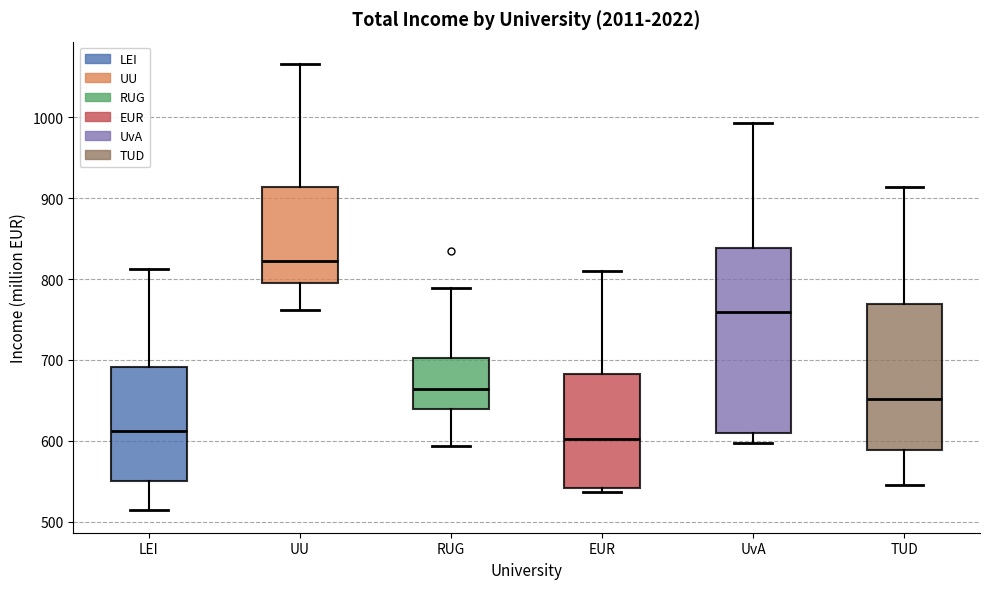

Reading left to right, transcribe this box plot: for each box, give where its median line is, the range the box spans, and where its two whiskers end, as read against the y-axis. The values are not printed on the chart, so give them approximately, as read against the axis.

LEI: median 610, box 550 to 690, whiskers 510 to 810
UU: median 820, box 790 to 910, whiskers 760 to 1070
RUG: median 660, box 640 to 700, whiskers 590 to 790
EUR: median 600, box 540 to 680, whiskers 540 (just below the box's lower edge) to 810
UvA: median 760, box 610 to 840, whiskers 600 to 990
TUD: median 650, box 590 to 770, whiskers 540 to 910